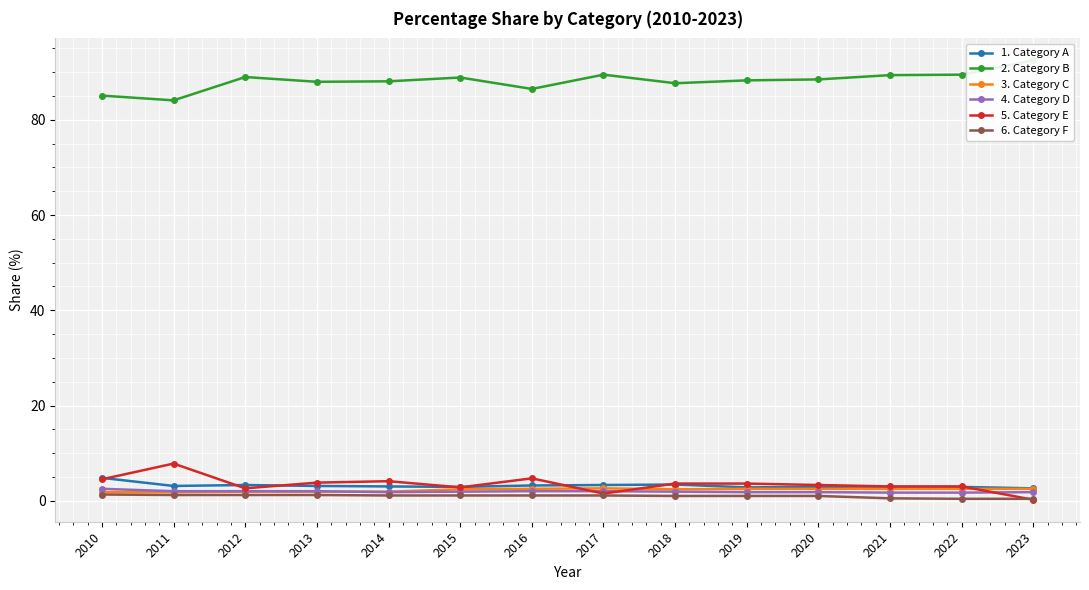

What is the minimum value for 2. Category B?

84.1